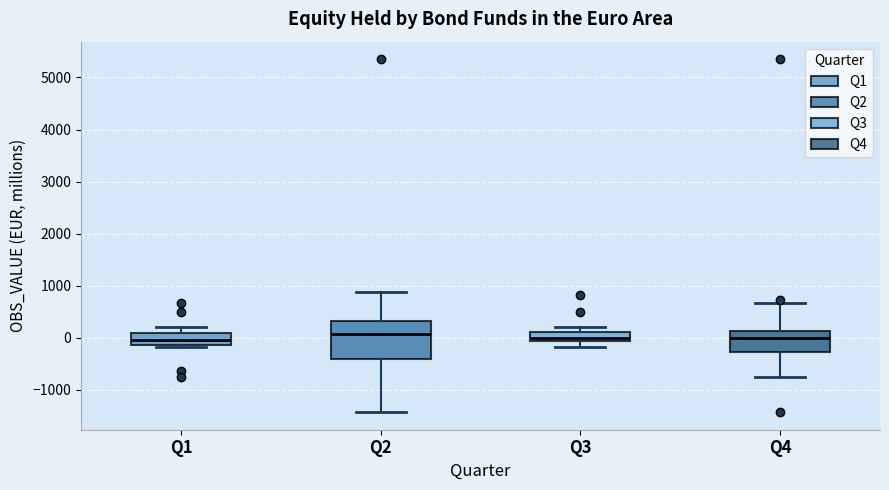

Reading left to right, transcribe this box plot: for each box, give where its median line is, the range the box spans, and where its two whiskers end, as read against the y-axis. The values are not printed on the chart, so give them approximately, as read against the axis.

Q1: median 0, box -100 to 100, whiskers -200 to 200
Q2: median 100, box -400 to 300, whiskers -1400 to 900
Q3: median 0, box -100 to 100, whiskers -200 to 200
Q4: median 0, box -300 to 100, whiskers -700 to 700